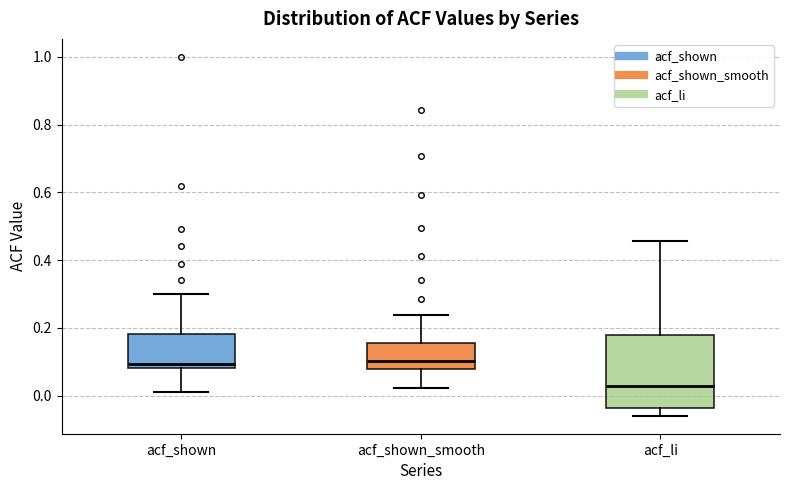

Where does the median line of the box for acf_shown sit on the y-axis? The values are not printed on the chart, so give them approximately, as read against the axis.

0.10